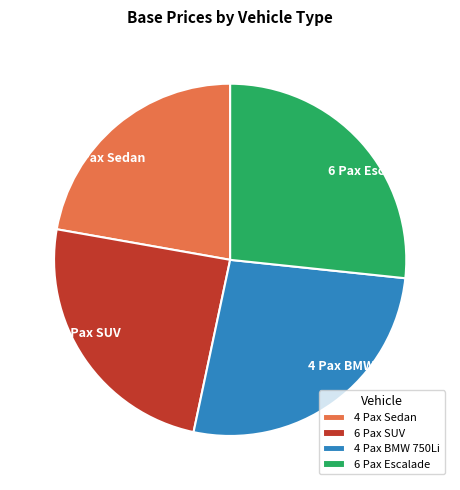

Which slice is the smallest?

4 Pax Sedan